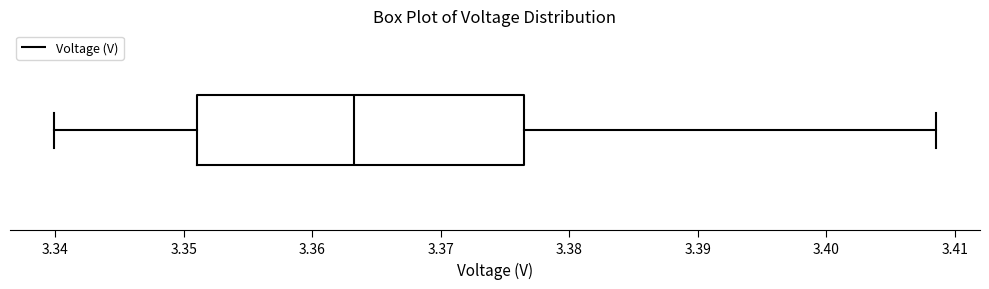

Transcribe this box plot: give where the median line is, the range the box spans, and where the two whiskers end, as read against the x-axis. The values are not printed on the chart, so give them approximately, as read against the axis.

median 3.363, box 3.351 to 3.376, whiskers 3.340 to 3.409